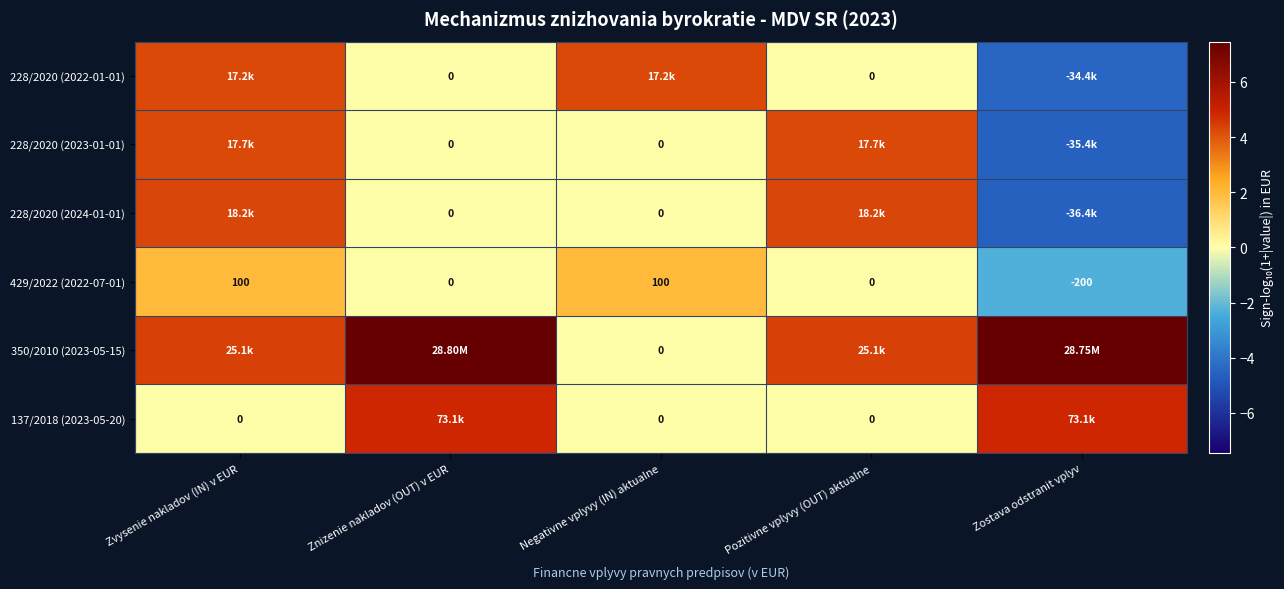

True or false: 228/2020 (2023-01-01) has a value of 2.7 at Pozitivne vplyvy (OUT) aktualne.

False